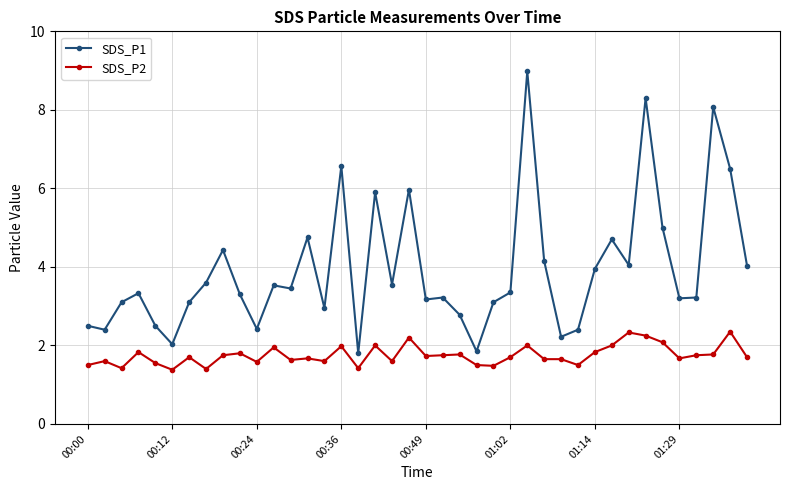

Rank the series by their average value, from lowest to highest.

SDS_P2, SDS_P1